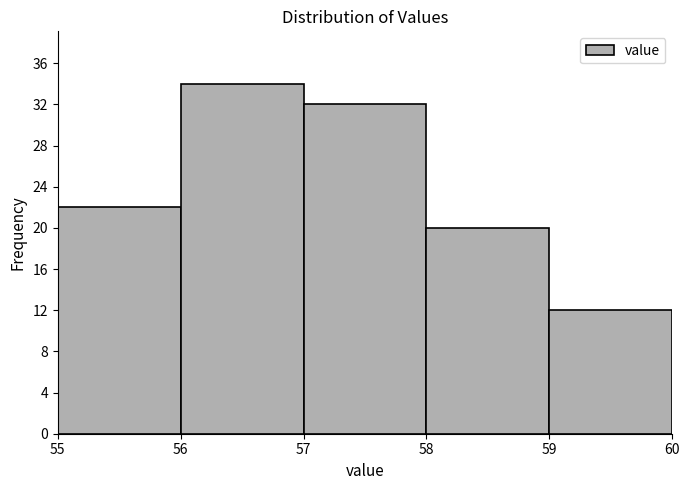

Which range on the x-axis has the tallest bar?

56 to 57